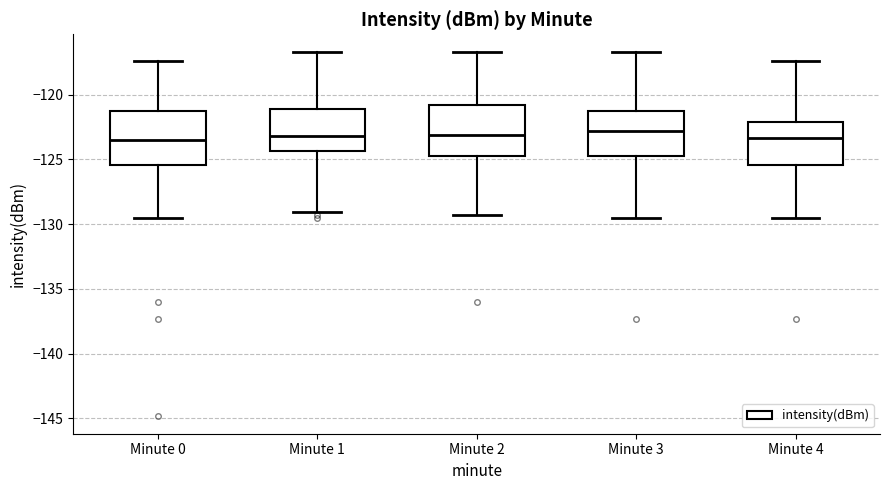

Reading left to right, read every box against the y-axis: the position of its median line, the range the box covers, and the ends of its whiskers. The values are not printed on the chart, so give them approximately, as read against the axis.

Minute 0: median -123.5, box -125.5 to -121.5, whiskers -129.5 to -117.5
Minute 1: median -123.0, box -124.5 to -121.0, whiskers -129.0 to -116.5
Minute 2: median -123.0, box -124.5 to -121.0, whiskers -129.5 to -116.5
Minute 3: median -123.0, box -124.5 to -121.5, whiskers -129.5 to -116.5
Minute 4: median -123.5, box -125.5 to -122.0, whiskers -129.5 to -117.5